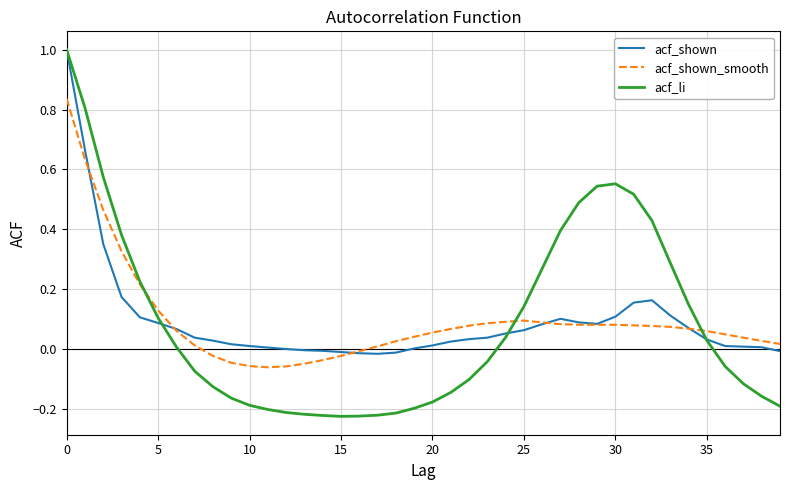

Is this an area chart (filled region under the line)?

No